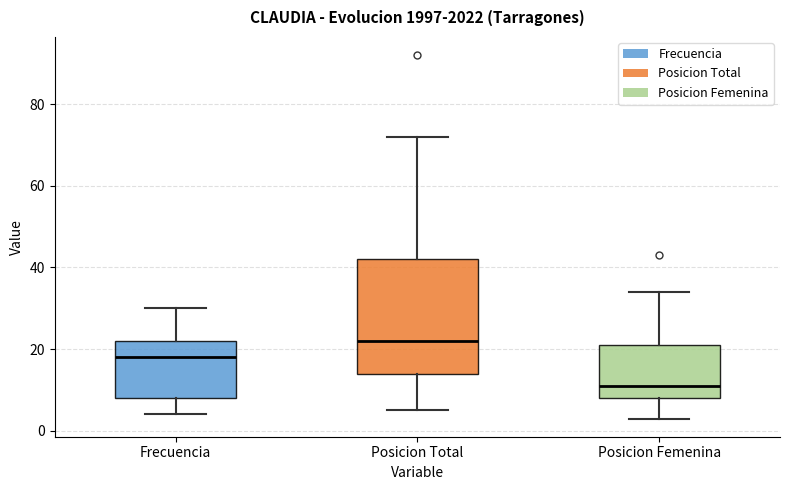

Reading left to right, read every box against the y-axis: the position of its median line, the range the box covers, and the ends of its whiskers. The values are not printed on the chart, so give them approximately, as read against the axis.

Frecuencia: median 18, box 8 to 22, whiskers 4 to 30
Posicion Total: median 22, box 14 to 42, whiskers 6 to 72
Posicion Femenina: median 12, box 8 to 22, whiskers 4 to 34